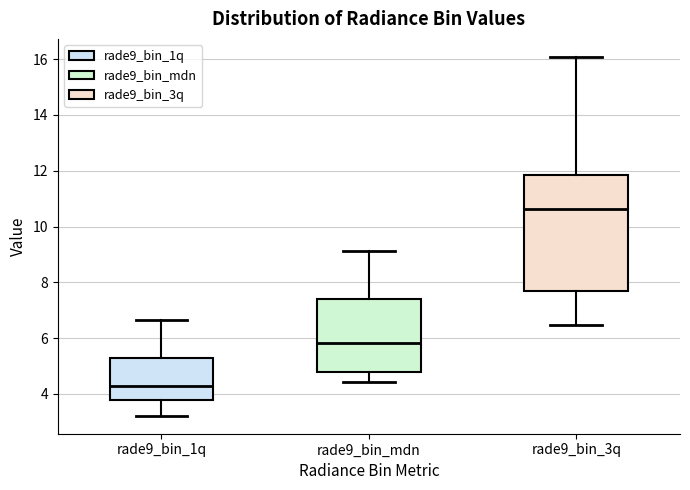

Reading left to right, read every box against the y-axis: the position of its median line, the range the box covers, and the ends of its whiskers. The values are not printed on the chart, so give them approximately, as read against the axis.

rade9_bin_1q: median 4.2, box 3.8 to 5.2, whiskers 3.2 to 6.6
rade9_bin_mdn: median 5.8, box 4.8 to 7.4, whiskers 4.4 to 9.2
rade9_bin_3q: median 10.6, box 7.6 to 11.8, whiskers 6.4 to 16.0